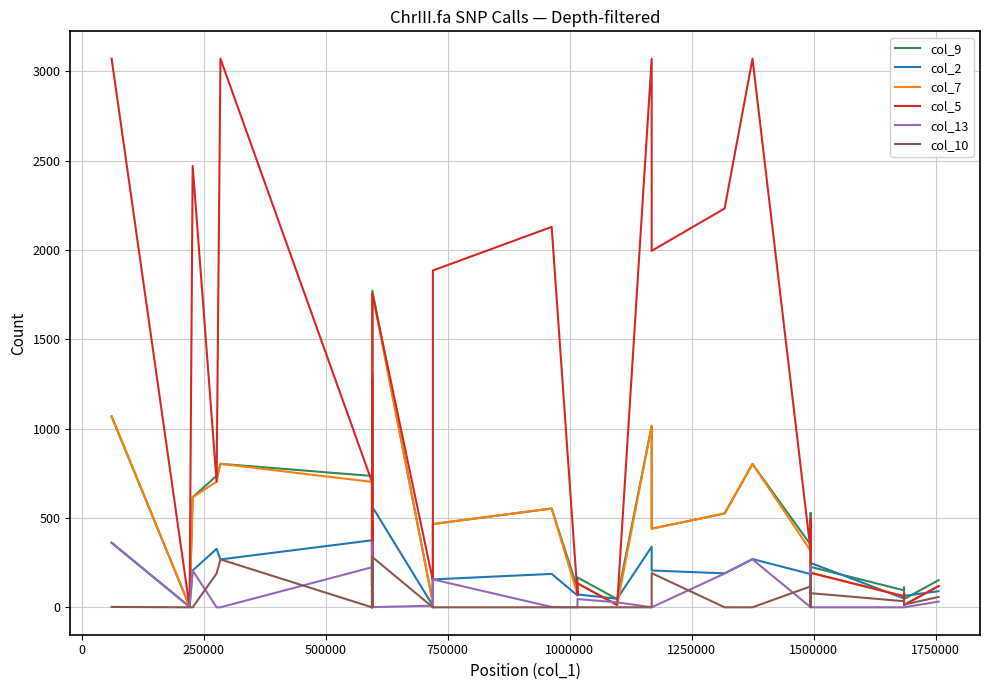

Which series has the largest total across all categories?

col_5